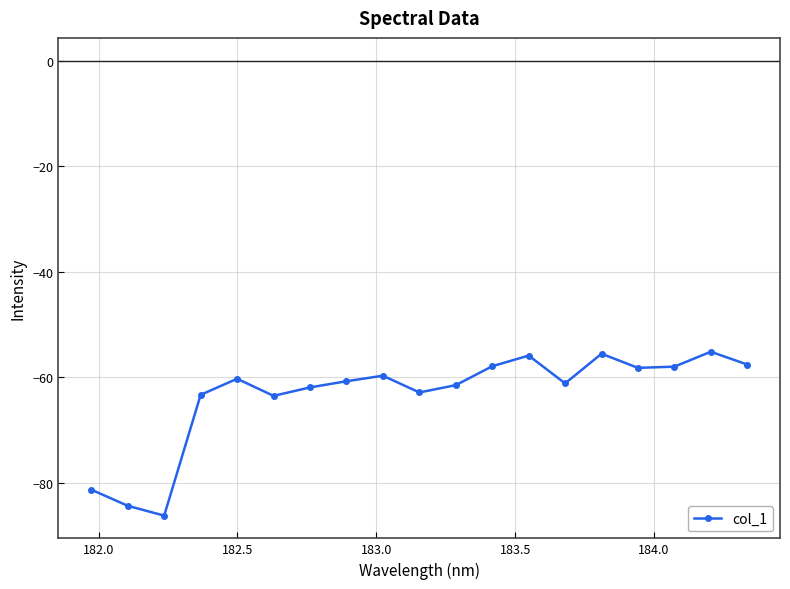

What is the difference between the maximum and second lowest values?

29.2